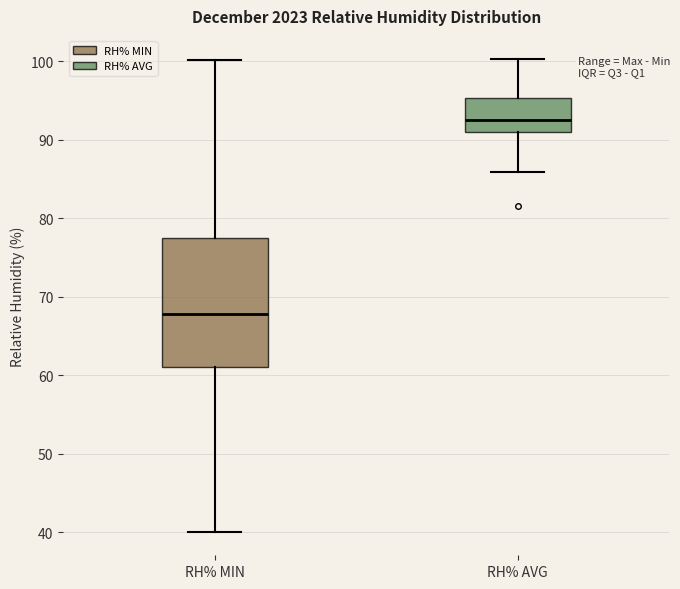

Which box has the lowest median line?

RH% MIN